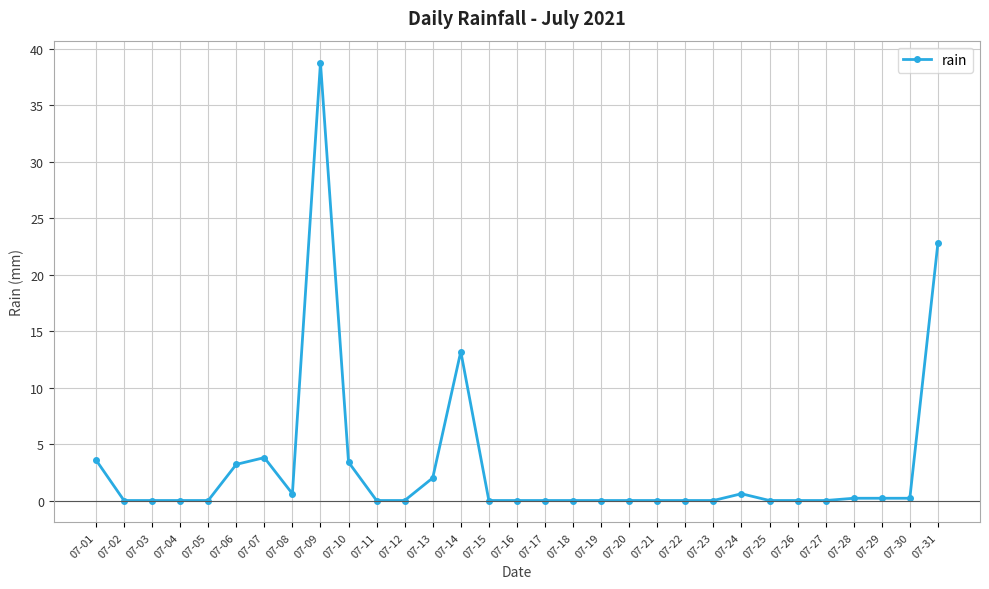

Does the chart display data point markers on the line(s)?

Yes